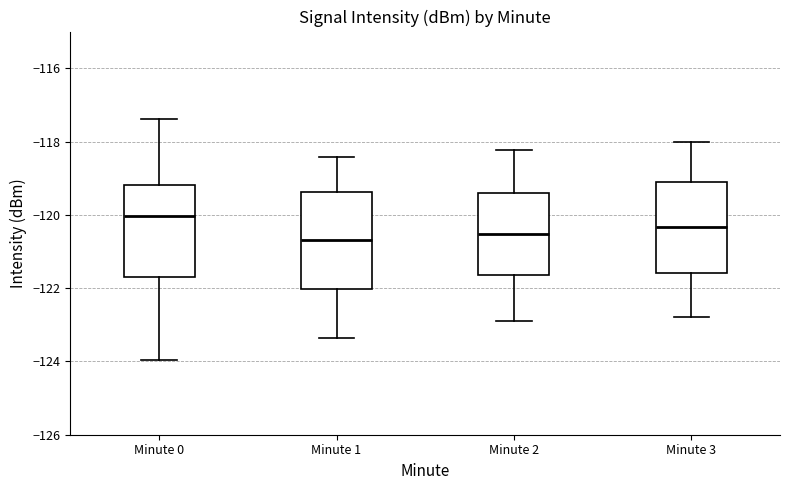

Reading left to right, read every box against the y-axis: the position of its median line, the range the box covers, and the ends of its whiskers. The values are not printed on the chart, so give them approximately, as read against the axis.

Minute 0: median -120.0, box -121.8 to -119.2, whiskers -124.0 to -117.4
Minute 1: median -120.6, box -122.0 to -119.4, whiskers -123.4 to -118.4
Minute 2: median -120.6, box -121.6 to -119.4, whiskers -123.0 to -118.2
Minute 3: median -120.4, box -121.6 to -119.0, whiskers -122.8 to -118.0